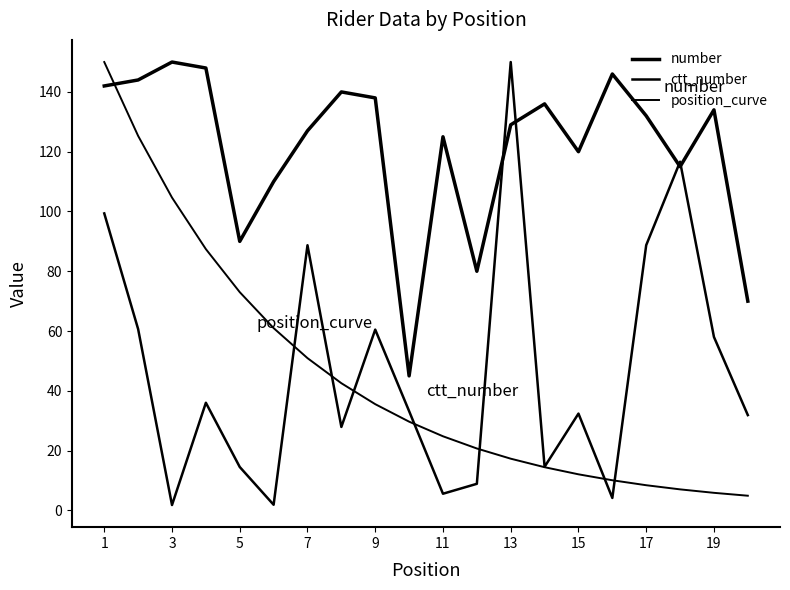

Reading right to left, what are all the values shown in this chart?

number: 70.0	134.0	115.0	132.0	146.0	120.0	136.0	129.0	80.0	125.0	45.0	138.0	140.0	127.0	110.0	90.0	148.0	150.0	144.0	142.0
ctt_number: 31.9	58.0	116.7	88.7	4.2	32.4	14.6	150.0	8.9	5.6	33.2	60.5	27.9	88.7	1.9	14.5	36.0	1.8	60.7	99.4
position_curve: 4.9	5.9	7.0	8.4	10.1	12.1	14.4	17.3	20.7	24.8	29.7	35.5	42.5	50.9	61.0	73.0	87.4	104.7	125.3	150.0